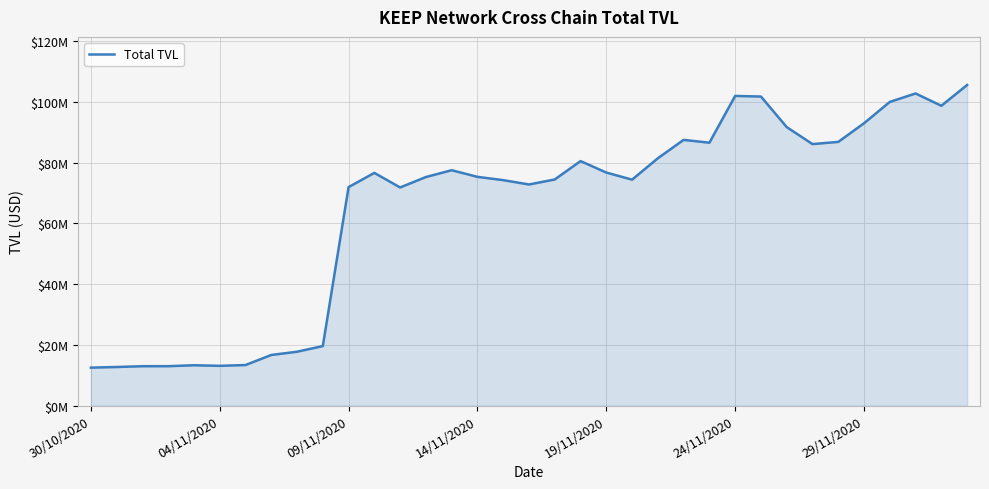

Does the chart display data point markers on the line(s)?

No